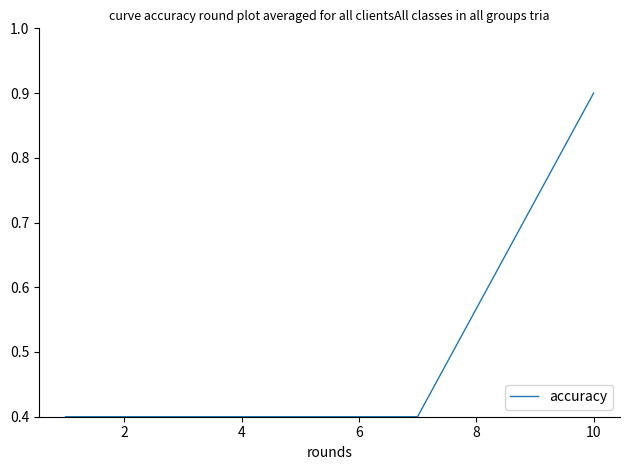

What is the difference between the maximum and minimum values?

0.5